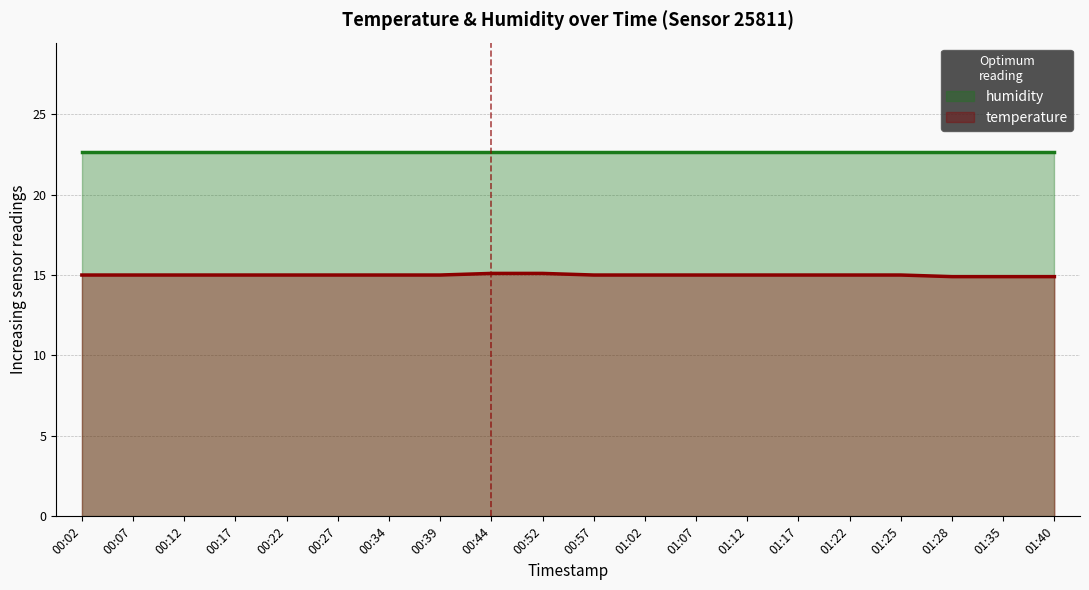

True or false: there are more than 2 points higher than both neighbors.

False